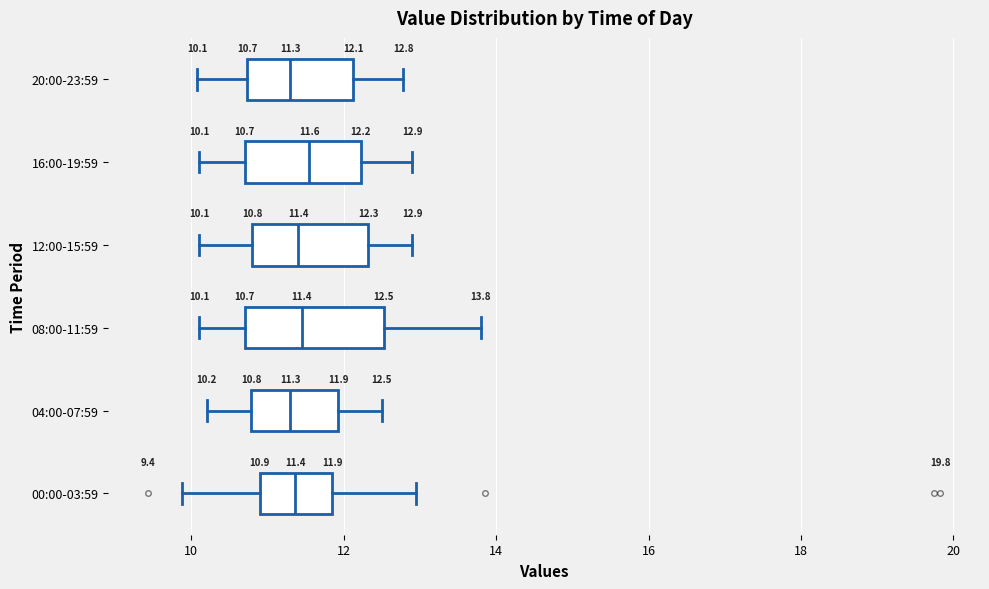

Which box is the widest, from its left edge to its right edge?

08:00-11:59